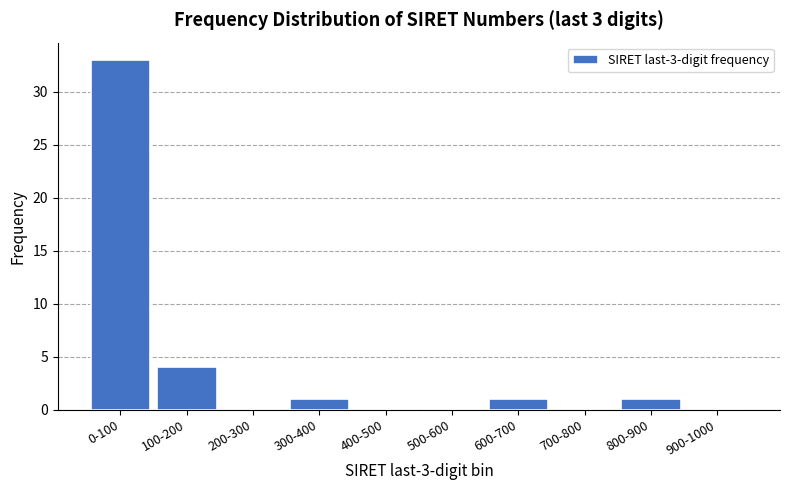

Reading left to right, transcribe all the data shown in this chart.

0-100=33	100-200=4	200-300=0	300-400=1	400-500=0	500-600=0	600-700=1	700-800=0	800-900=1	900-1000=0